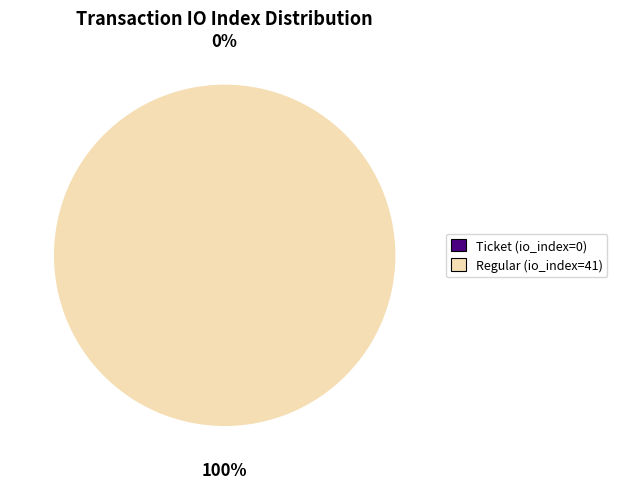

What is the largest slice in the pie chart?

Regular (io_index=41)